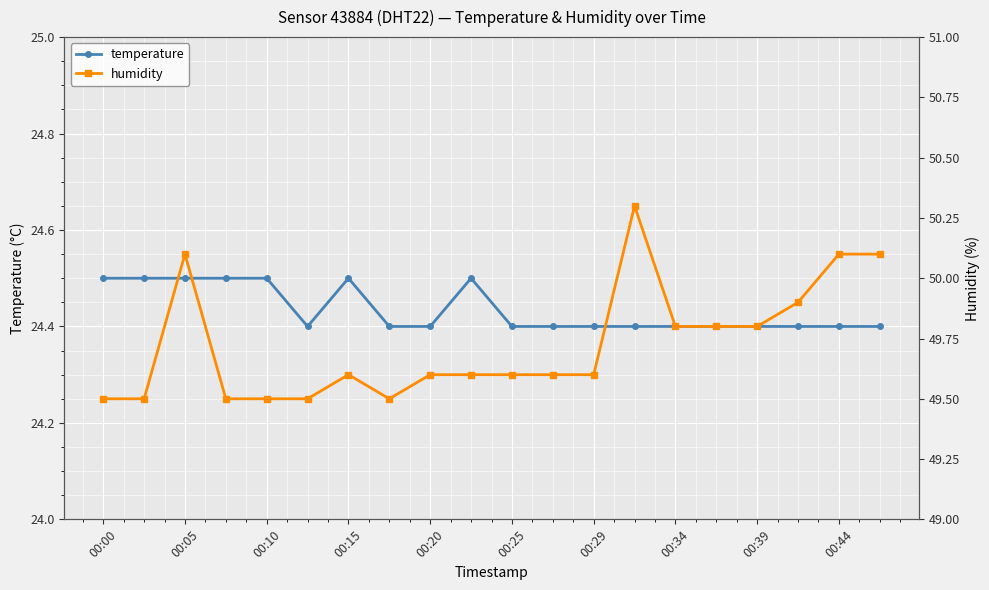

How many lines are shown in the chart?

2